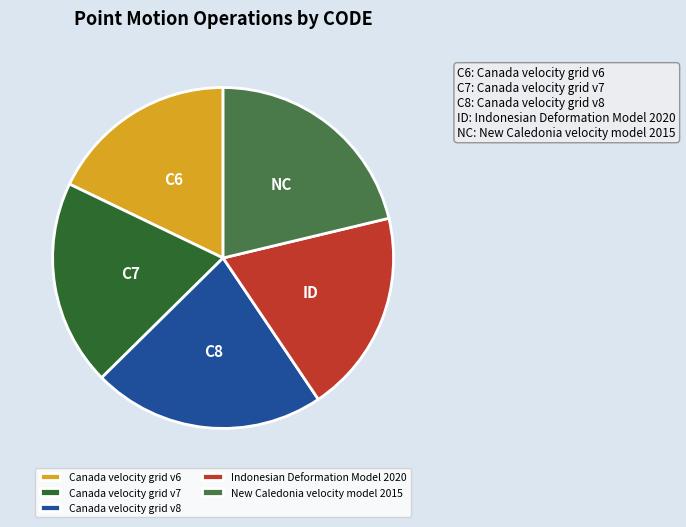

The Canada velocity grid v6 slice represents 18% of the pie. True or false?

True